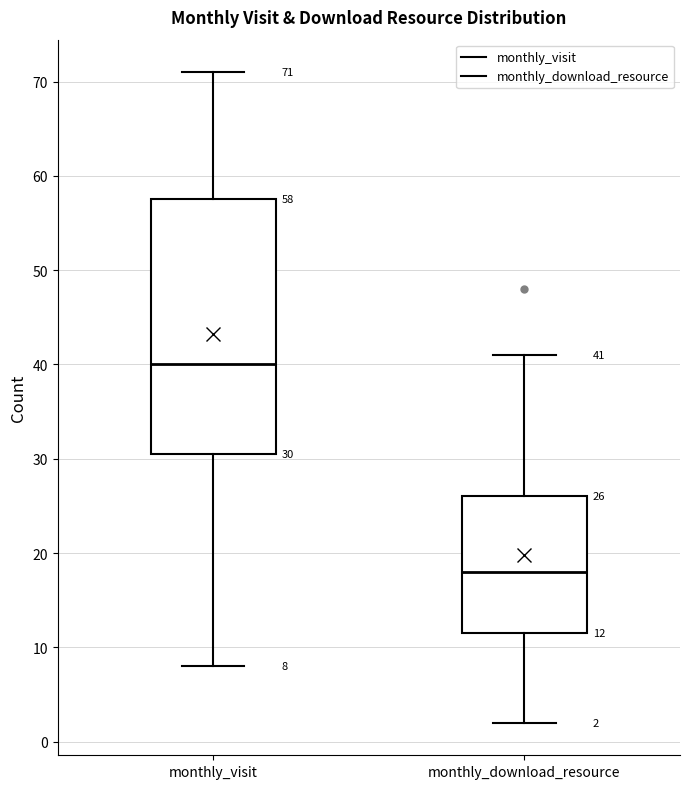

Which box's median line is the lowest?

monthly_download_resource